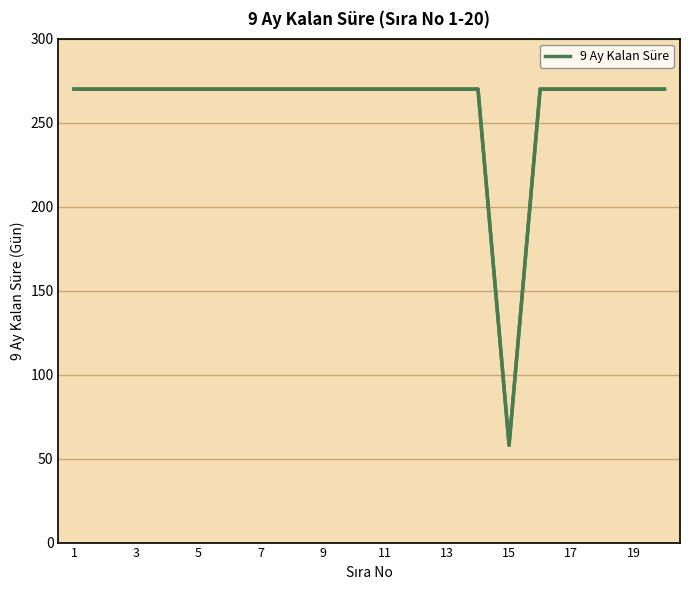

Approximately how many times larger is the value at 3 compared to 5?

1.0